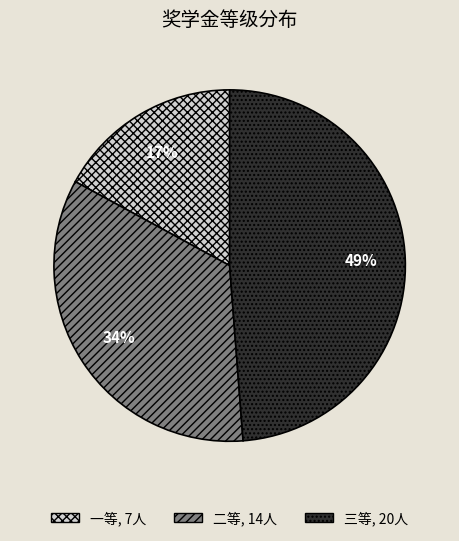

Do 一等 and 二等 together represent more than half of the pie?

Yes